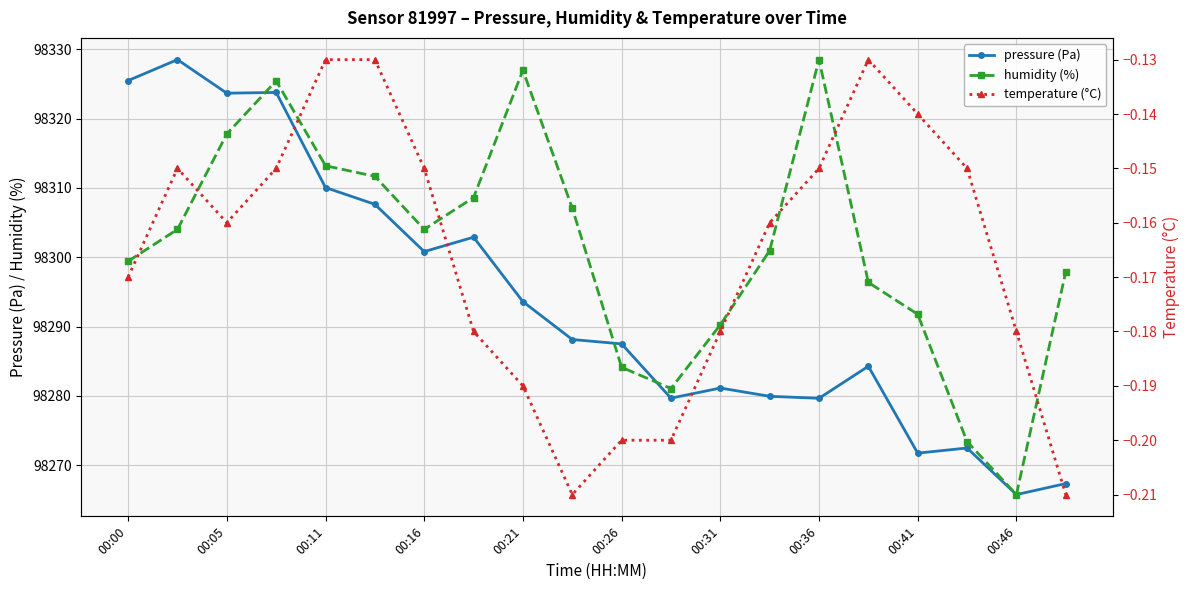

How many data points in humidity are less than 98304?

10